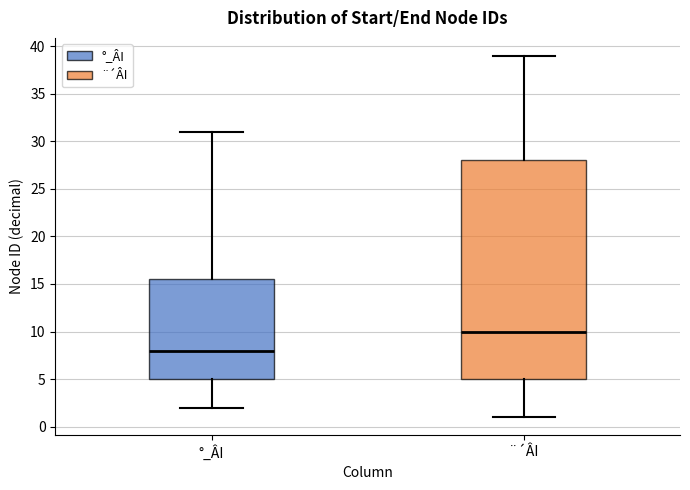

Which box's median line is the highest?

¨´ÂI